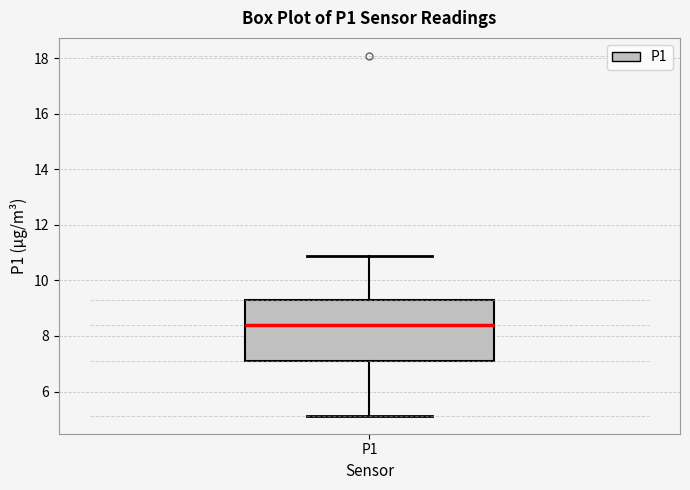

Read this box plot against the y-axis: the position of the median line, the range covered by the box, and the ends of both whiskers. The values are not printed on the chart, so give them approximately, as read against the axis.

median 8.4, box 7.2 to 9.2, whiskers 5.2 to 10.8